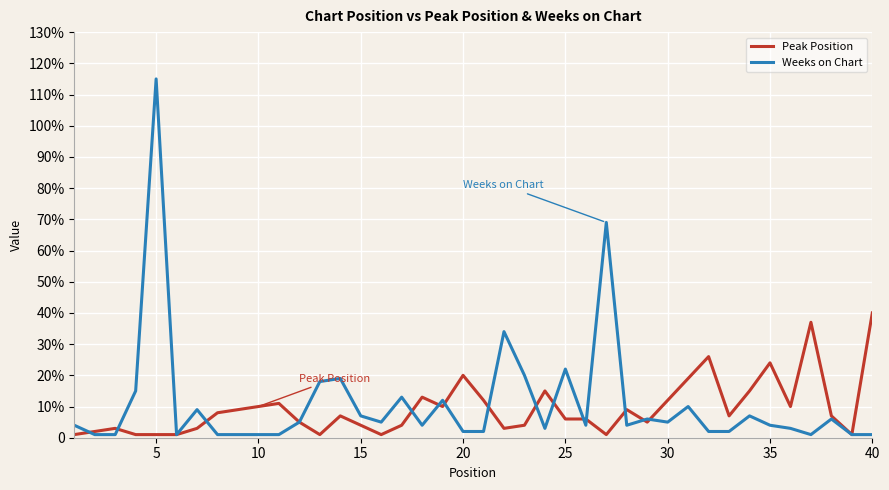

Does the chart have visible grid lines?

Yes